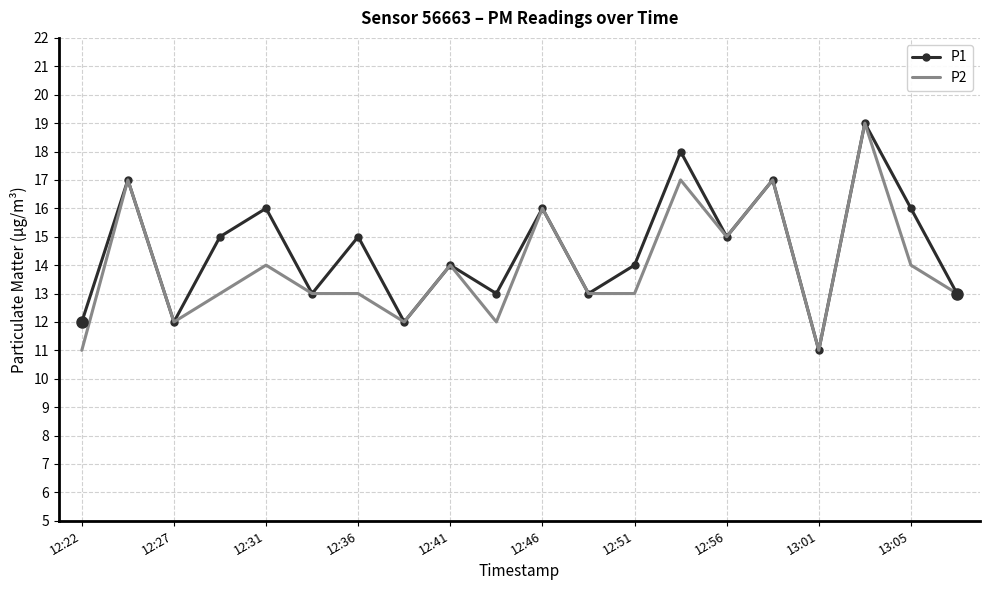

Reading left to right, transcribe all the data shown in this chart.

P1: 12	17	12	15	16	13	15	12	14	13	16	13	14	18	15	17	11	19	16	13
P2: 11	17	12	13	14	13	13	12	14	12	16	13	13	17	15	17	11	19	14	13